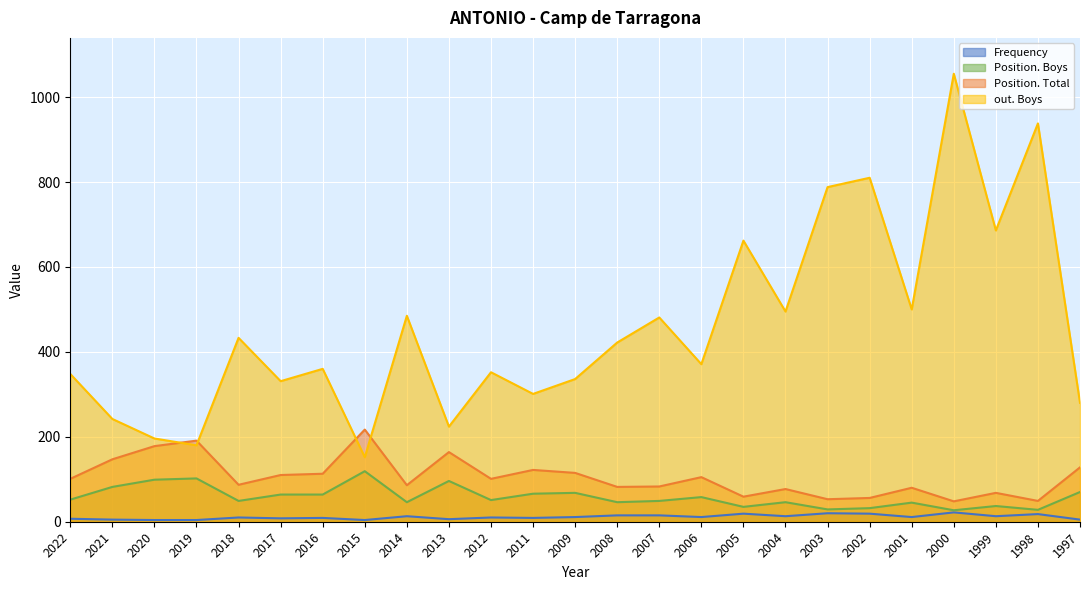

True or false: Frequency and out. Boys cross at least once.

False